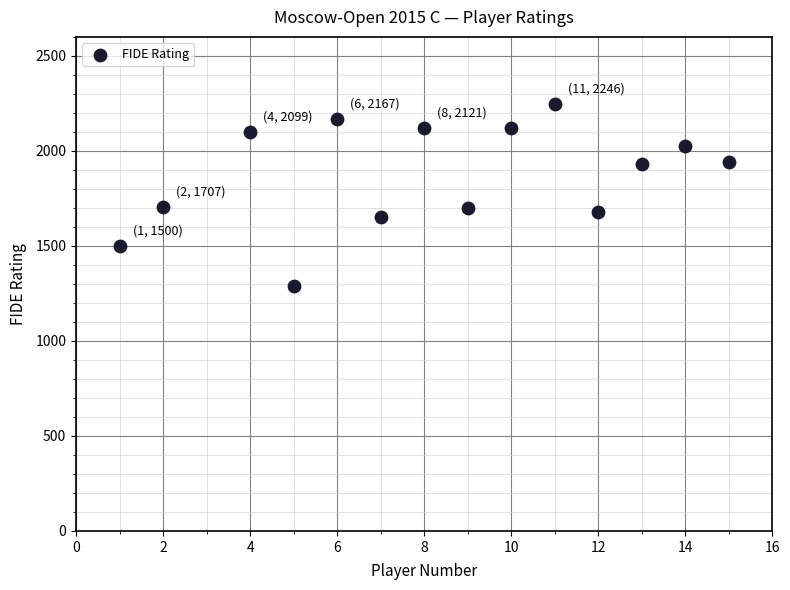

What is the range of X values (max minus min)?

14